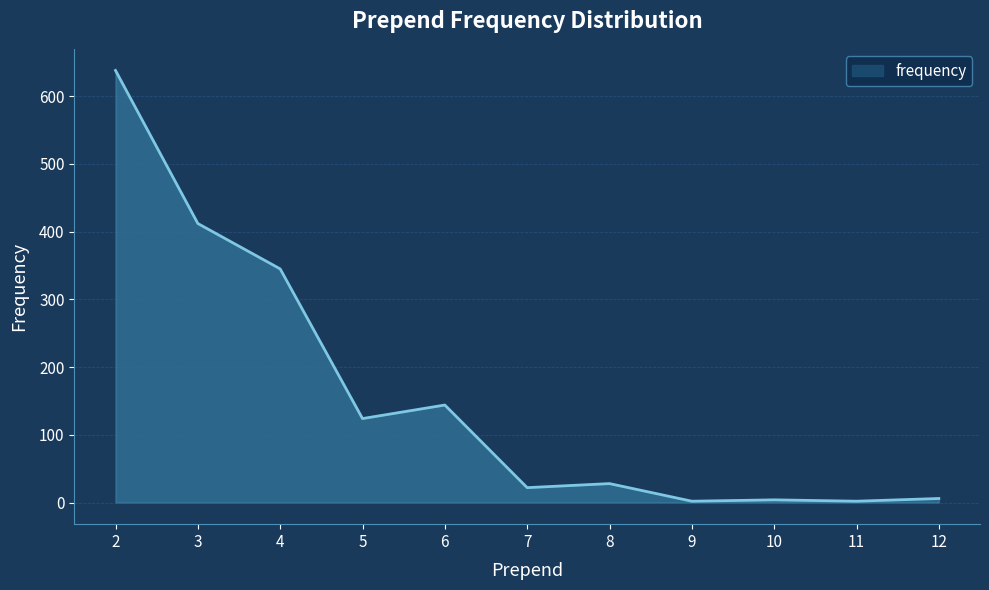

Which category has the highest value across all series?

2